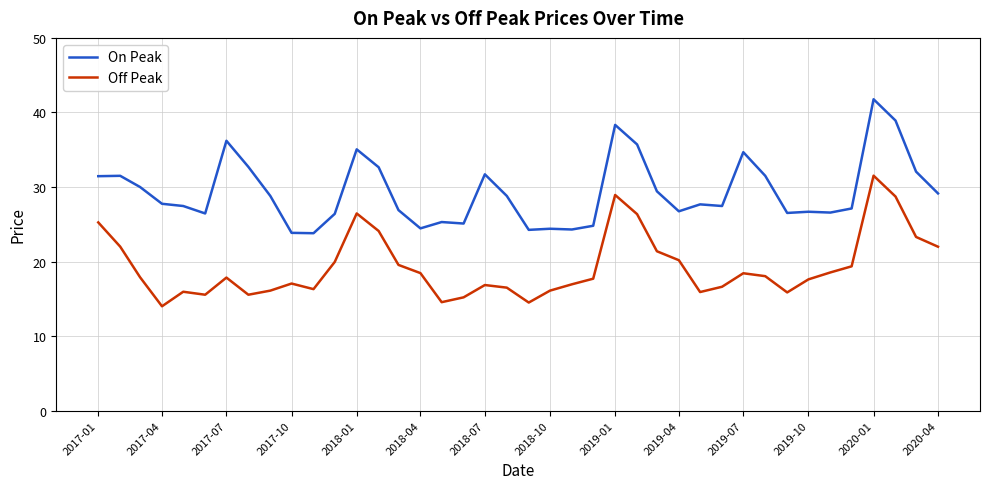

Which series has the largest total across all categories?

On Peak